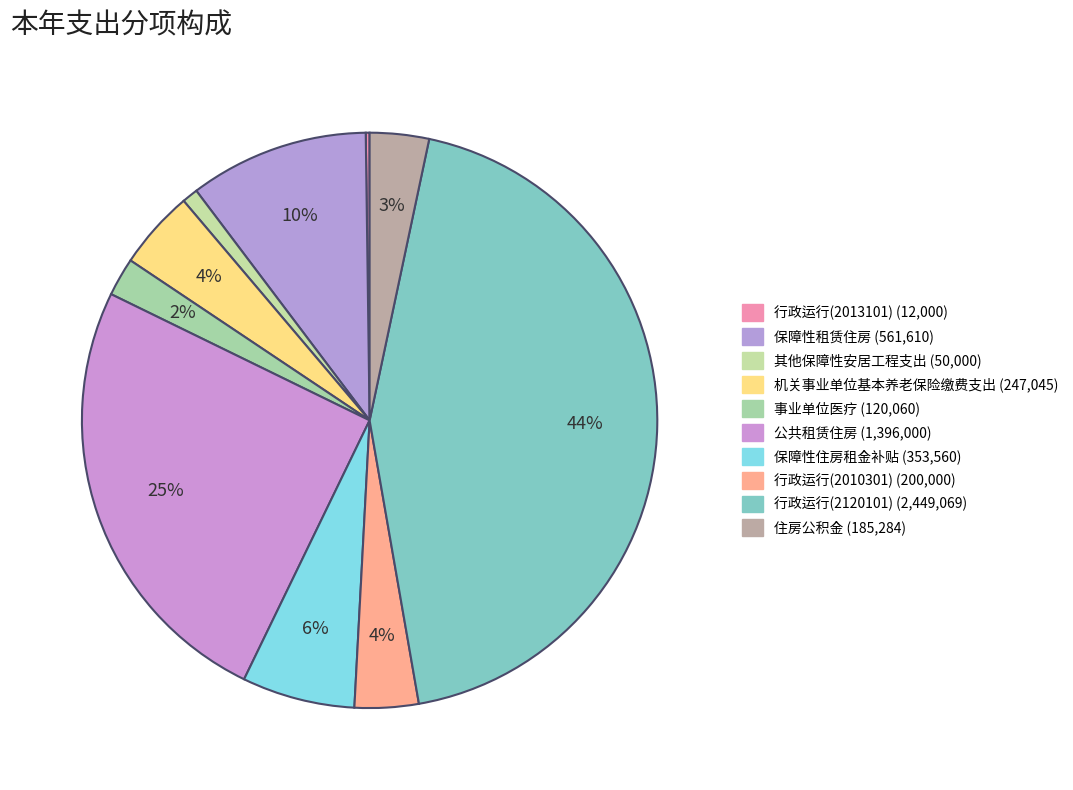

What is the ratio of the value at 行政运行(2120101) to the value at 保障性住房租金补贴?

6.9